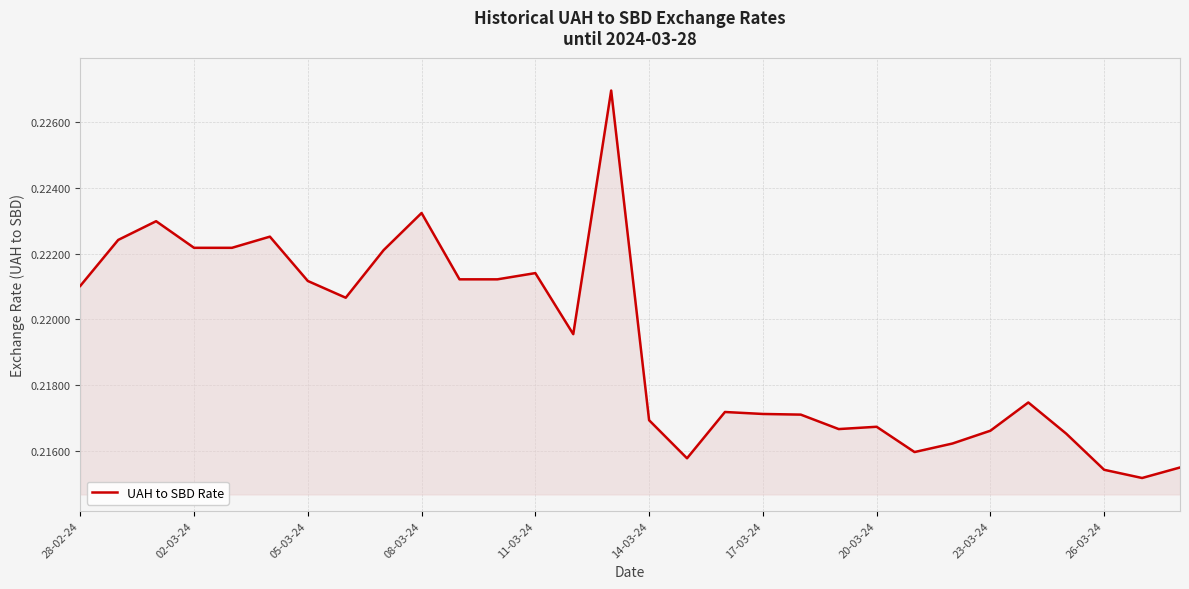

Does the chart display data point markers on the line(s)?

No